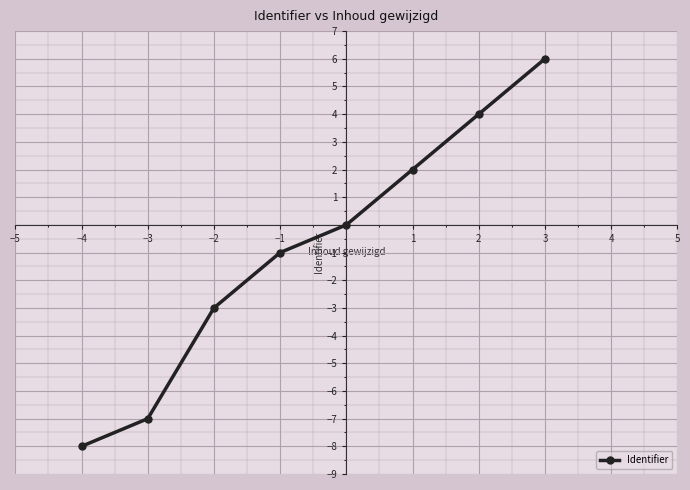

What is the difference between the maximum and minimum values?

14